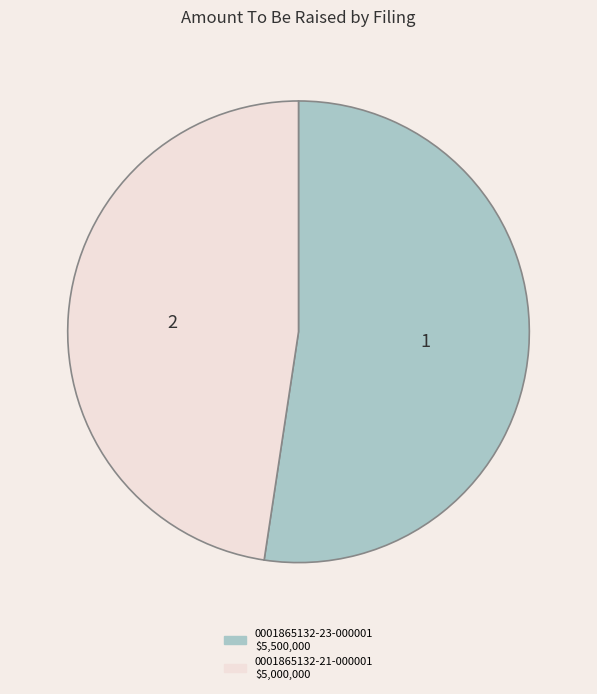

What is the smallest slice in the pie chart?

0001865132-21-000001